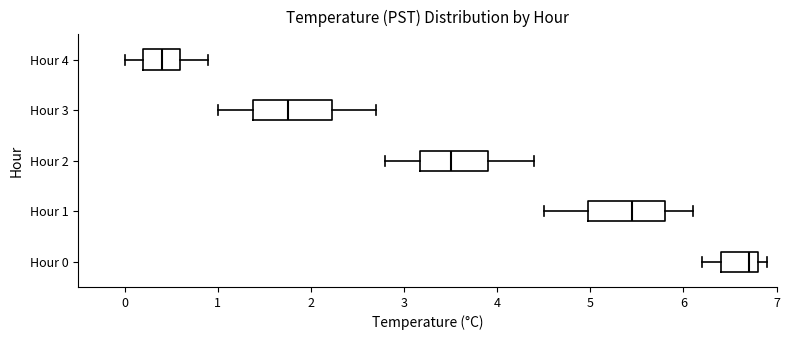

Reading bottom to top, transcribe this box plot: for each box, give where its median line is, the range the box spans, and where its two whiskers end, as read against the x-axis. The values are not printed on the chart, so give them approximately, as read against the axis.

Hour 0: median 6.7, box 6.4 to 6.8, whiskers 6.2 to 6.9
Hour 1: median 5.5, box 5.0 to 5.8, whiskers 4.5 to 6.1
Hour 2: median 3.5, box 3.2 to 3.9, whiskers 2.8 to 4.4
Hour 3: median 1.8, box 1.4 to 2.2, whiskers 1.0 to 2.7
Hour 4: median 0.4, box 0.2 to 0.6, whiskers 0.0 to 0.9